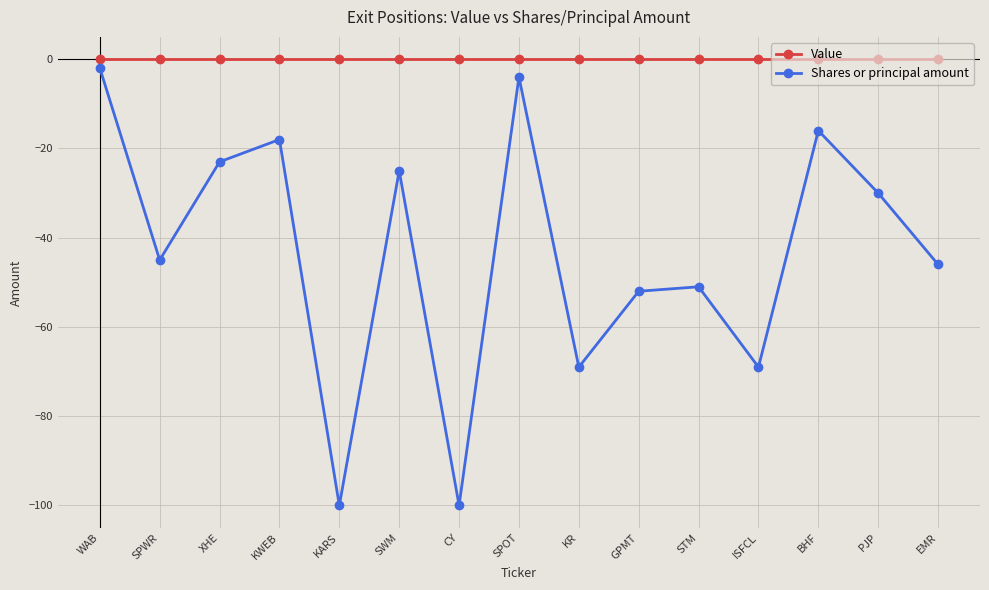

The Shares or principal amount series shows -100 at CY. True or false?

True